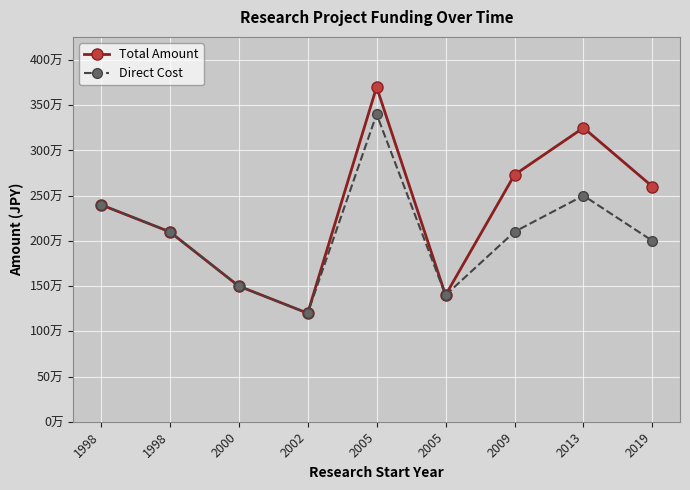

What are all the series names shown in the legend?

Total Amount, Direct Cost